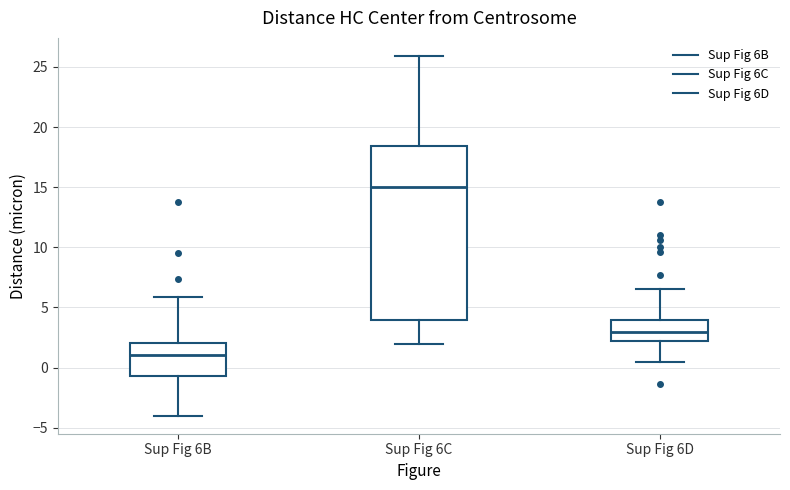

Reading left to right, transcribe this box plot: for each box, give where its median line is, the range the box spans, and where its two whiskers end, as read against the y-axis. The values are not printed on the chart, so give them approximately, as read against the axis.

Sup Fig 6B: median 1.0, box -0.5 to 2.0, whiskers -4.0 to 6.0
Sup Fig 6C: median 15.0, box 4.0 to 18.5, whiskers 2.0 to 26.0
Sup Fig 6D: median 3.0, box 2.0 to 4.0, whiskers 0.5 to 6.5